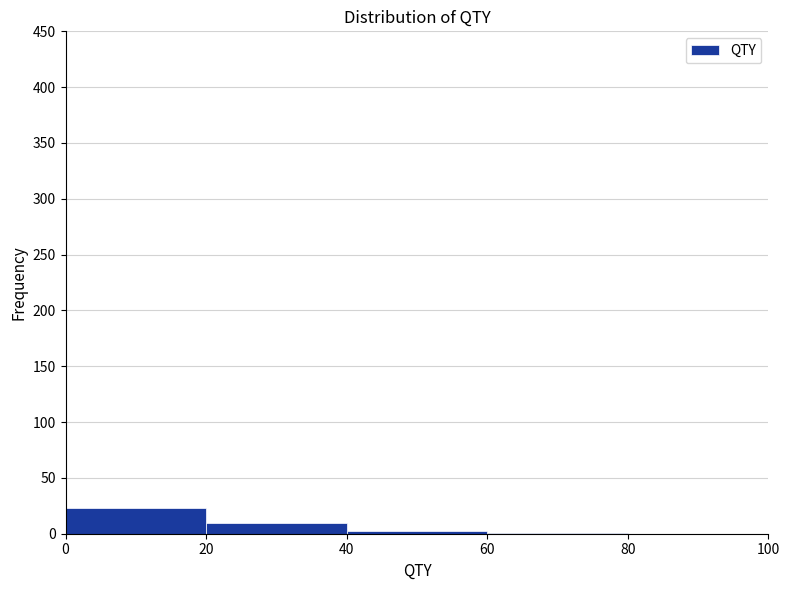

Over which range of the x-axis is the bar tallest?

0 to 20